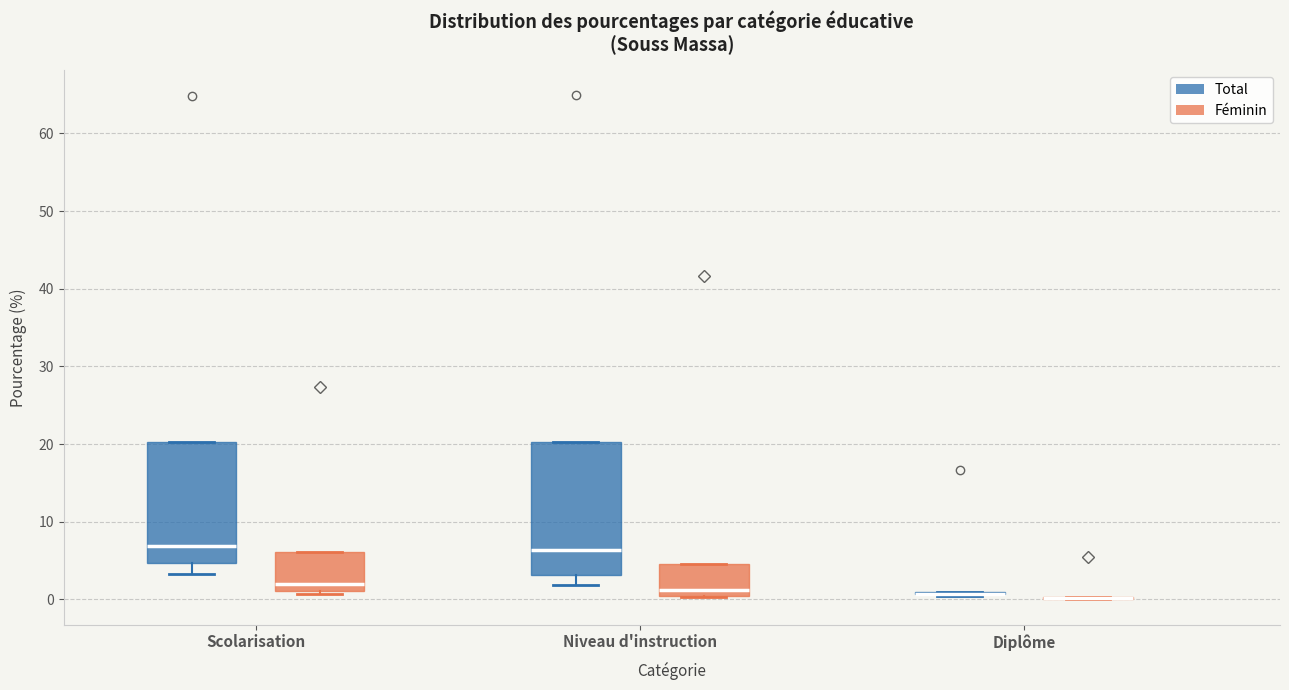

Where is the lower edge of the box for Niveau d'instruction (Total) on the y-axis? The values are not printed on the chart, so give them approximately, as read against the axis.

3